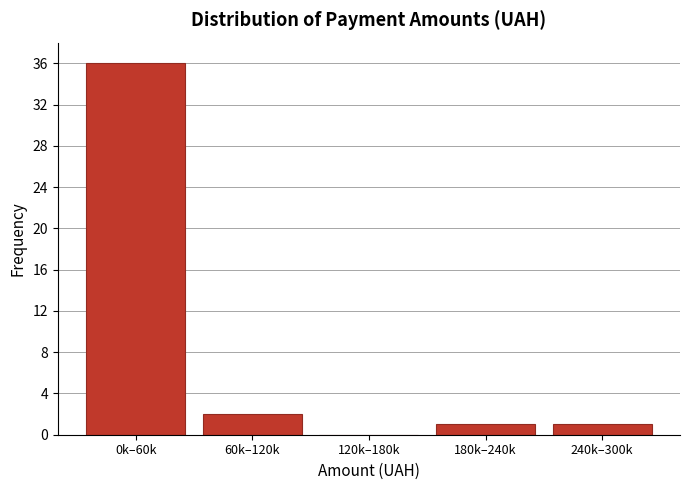

Reading right to left, list all the values displayed in this chart.

240k–300k=1	180k–240k=1	120k–180k=0	60k–120k=2	0k–60k=36